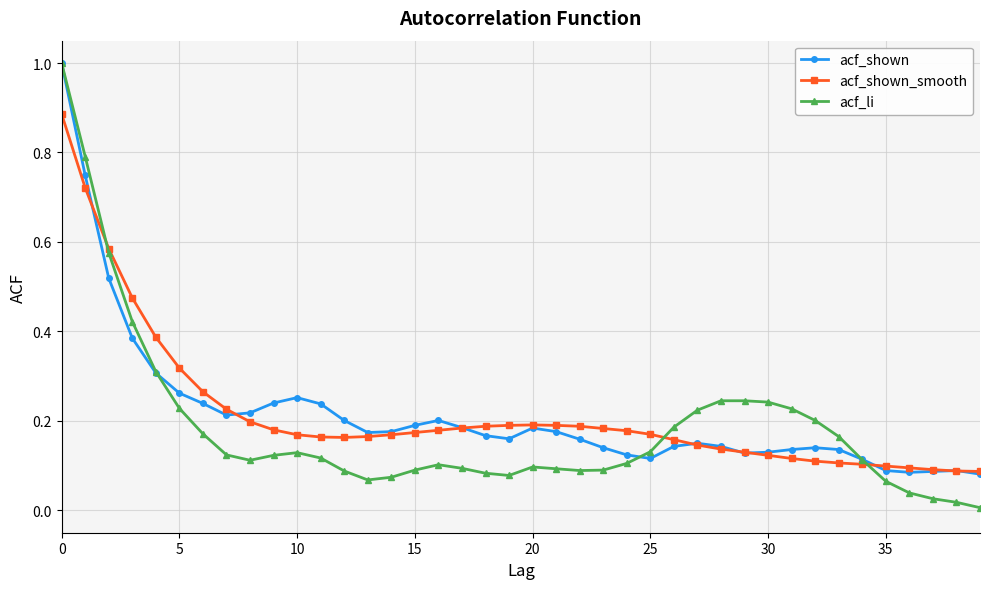

What is the greatest value displayed?

1.0